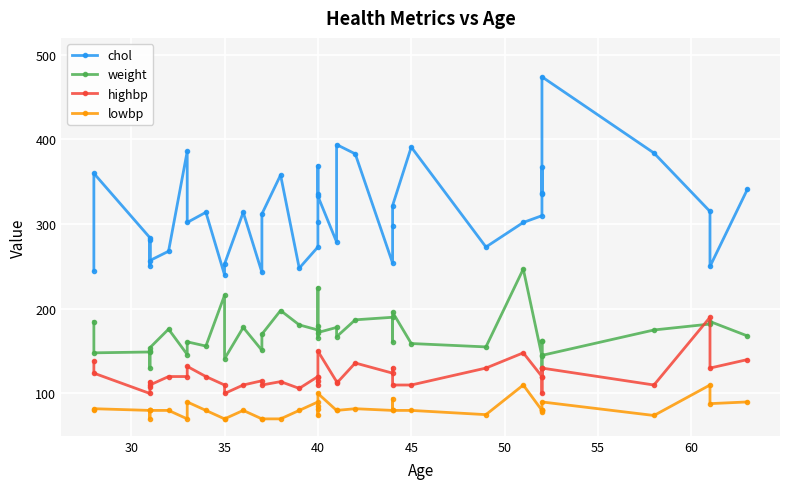

Which series has the widest spread of values?

chol